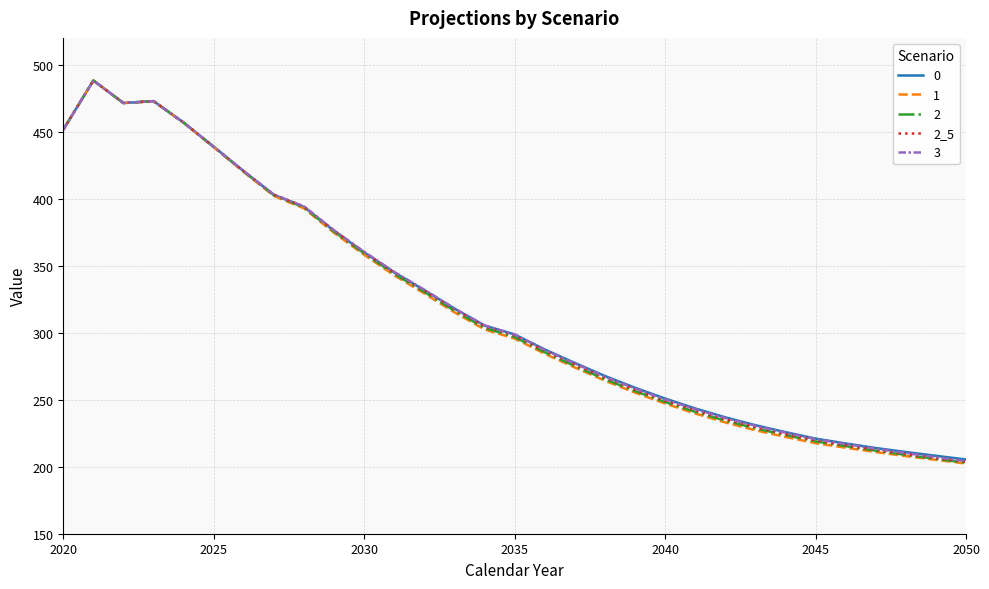

What is the lowest value of the 3 series?

204.2